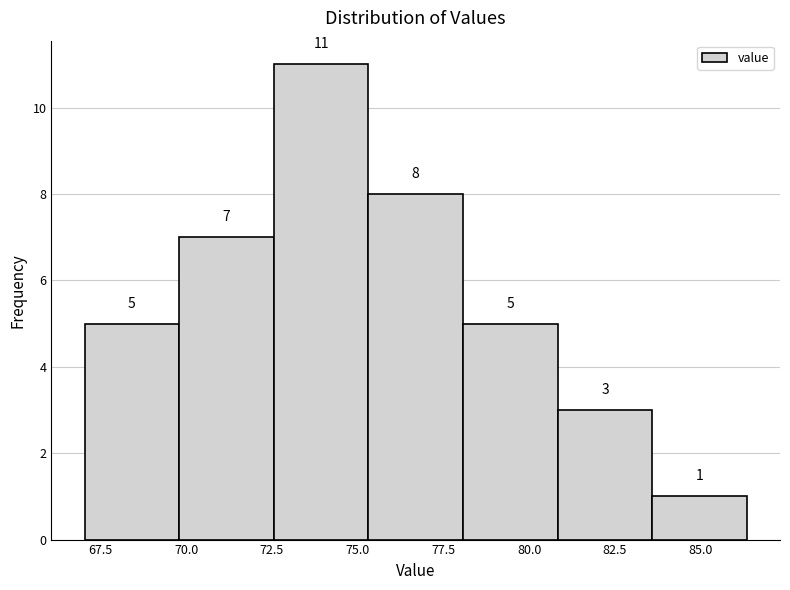

Reading left to right, transcribe this chart: for each bar, give the range it covers on the x-axis and its height. The bar edges are not printed on the chart, so give them approximately, as read against the axis.

67.0 to 70.0: 5
70.0 to 72.5: 7
72.5 to 75.5: 11
75.5 to 78.0: 8
78.0 to 81.0: 5
81.0 to 83.5: 3
83.5 to 86.5: 1